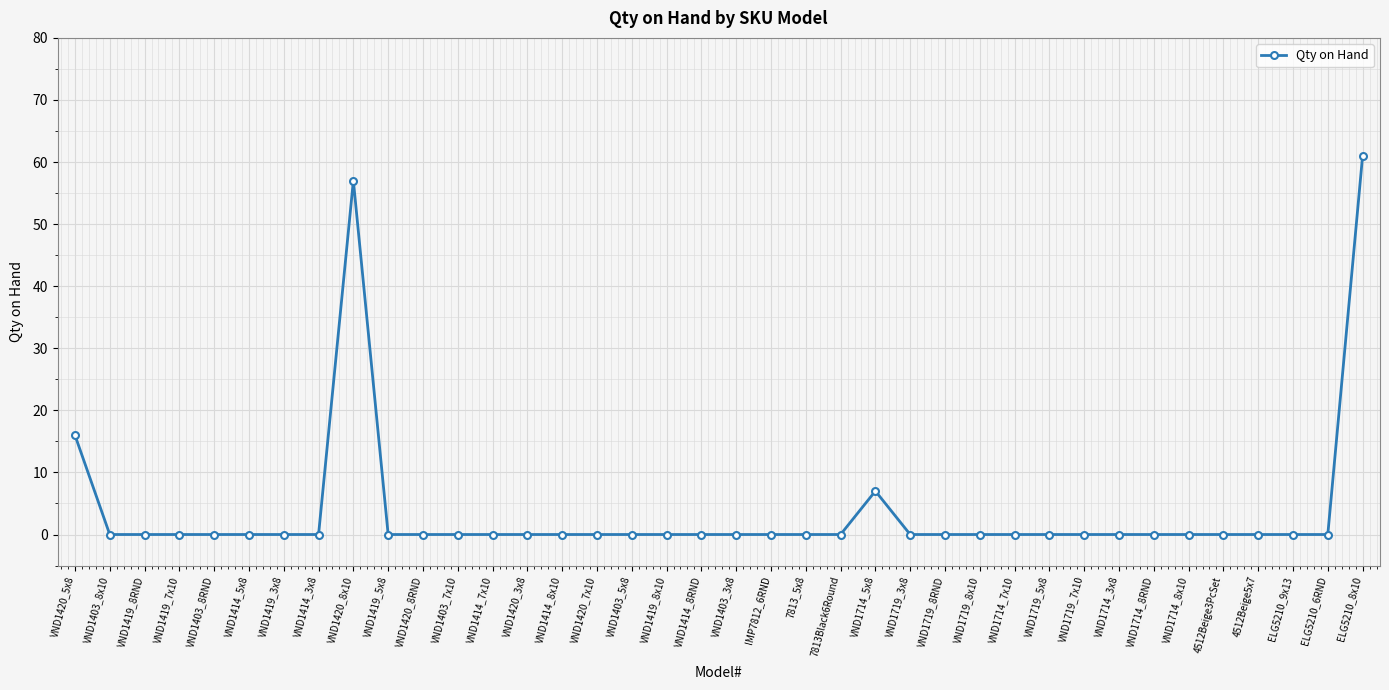

What is the average value?

4